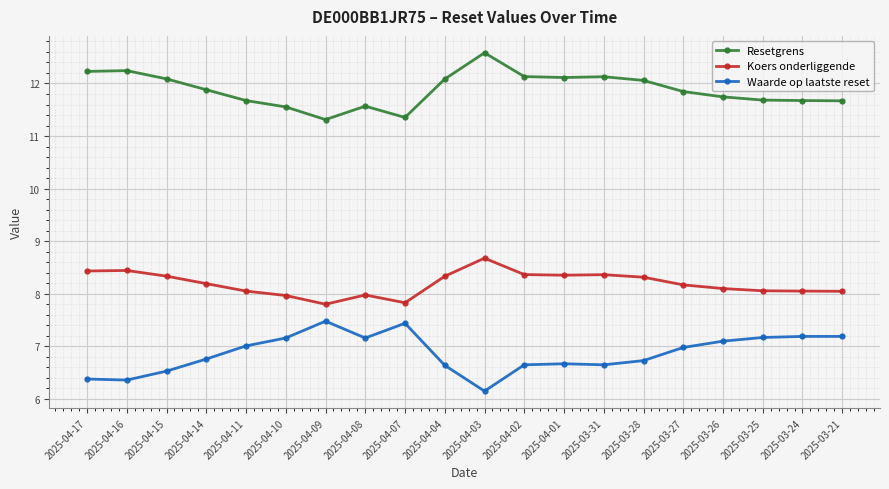

What is the highest value of the Resetgrens series?

12.6